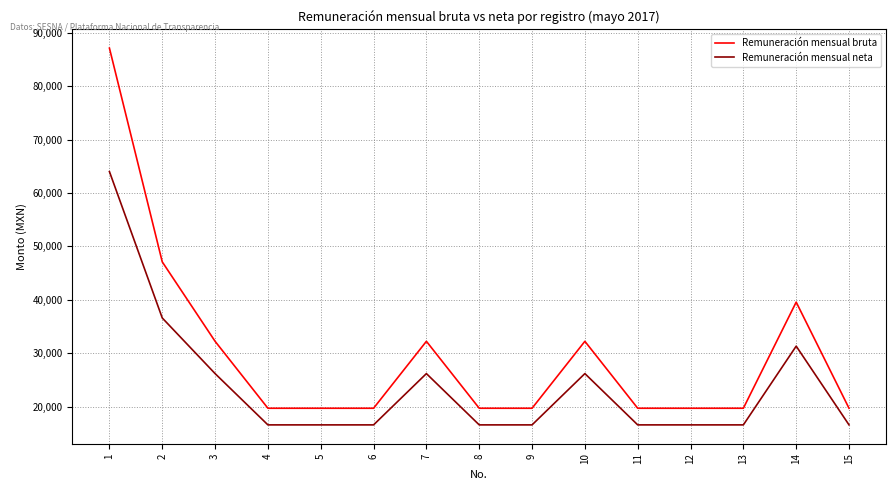

Is the value of Remuneración mensual bruta at 3 greater than the value of Remuneración mensual neta at 9?

Yes